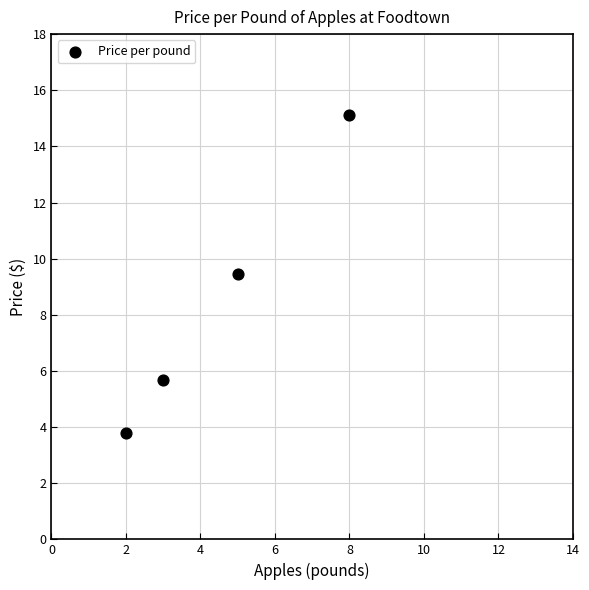

What is the range of X values (max minus min)?

6.0